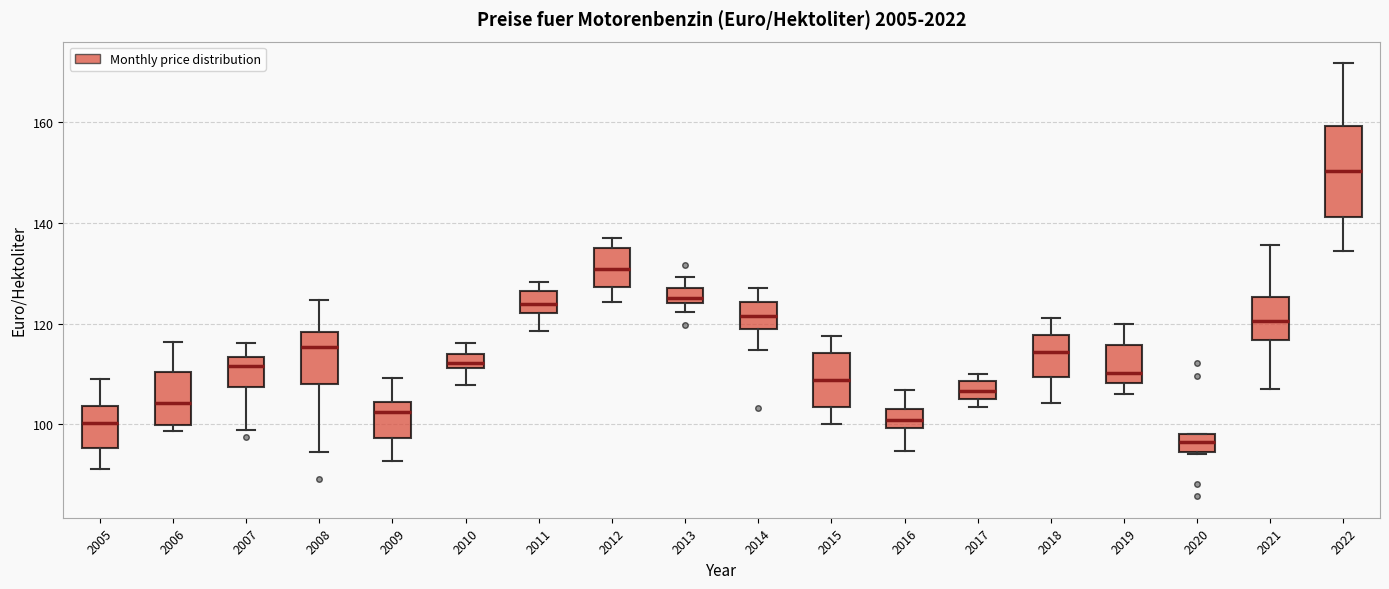

Comparing the boxes themselves (not the whiskers), which one is the tallest?

2022